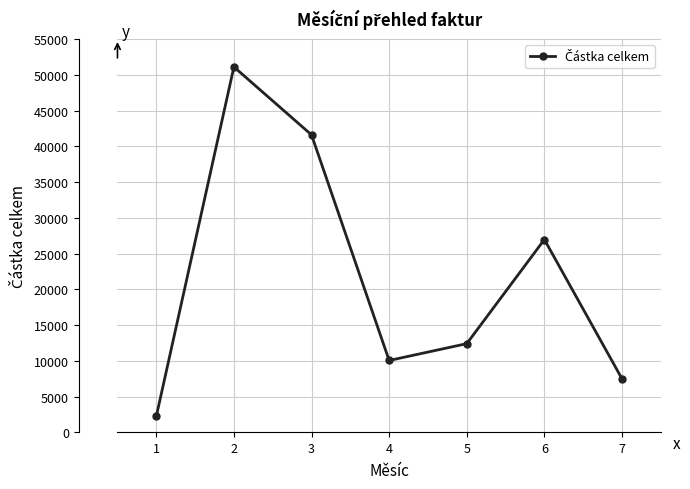

List the labels in order of value, largest first.

2, 3, 6, 5, 4, 7, 1